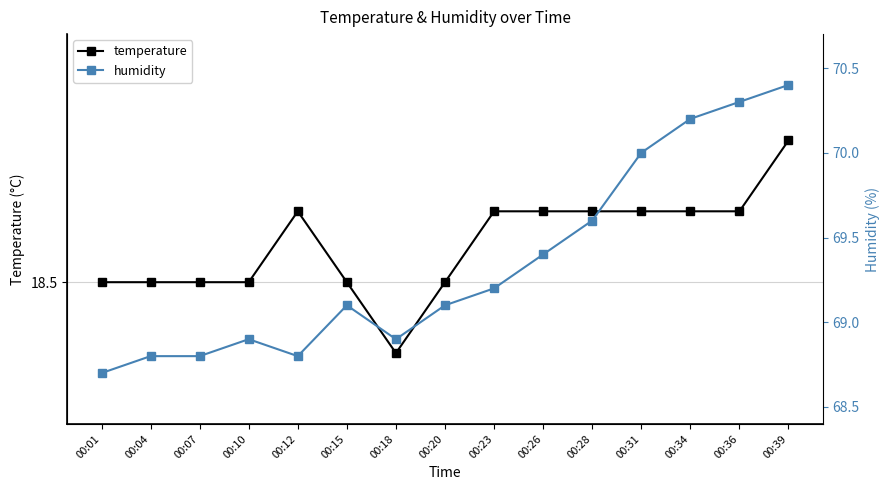

True or false: temperature and humidity intersect in this chart.

False